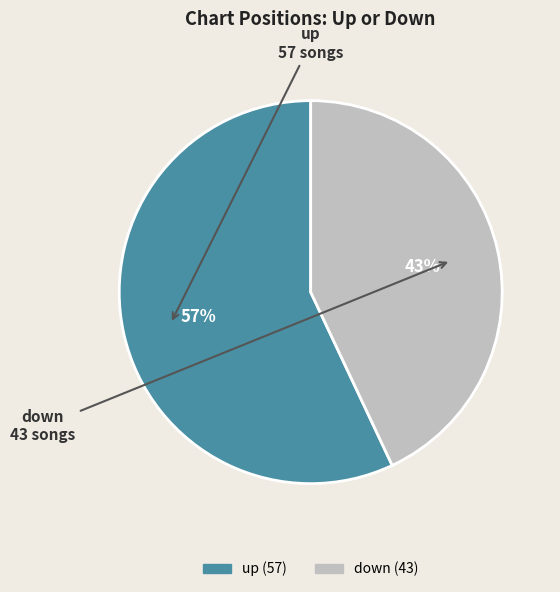

Count the number of slices in the pie.

2